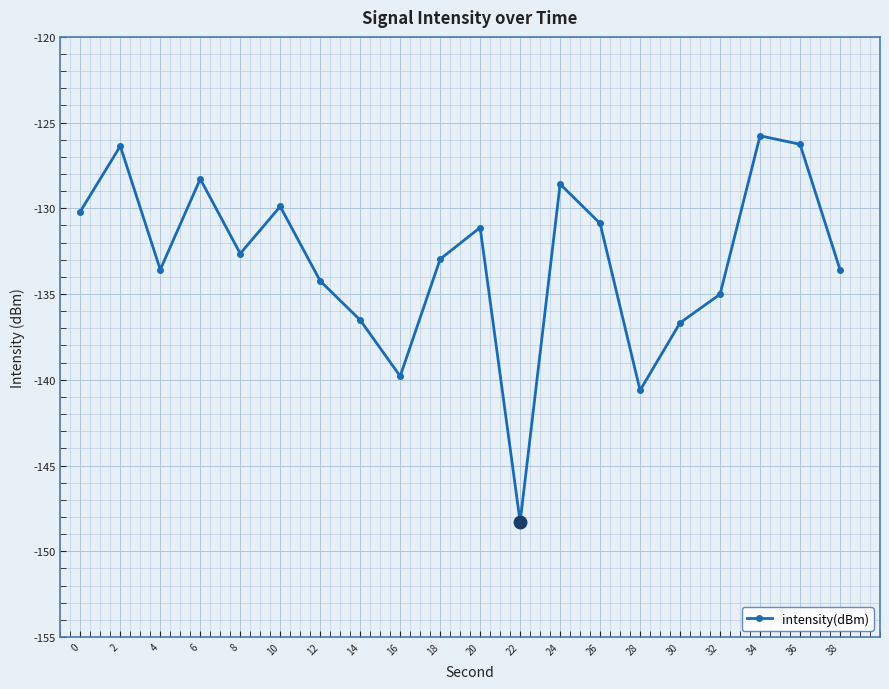

The value at 12 is -36.8. True or false?

False